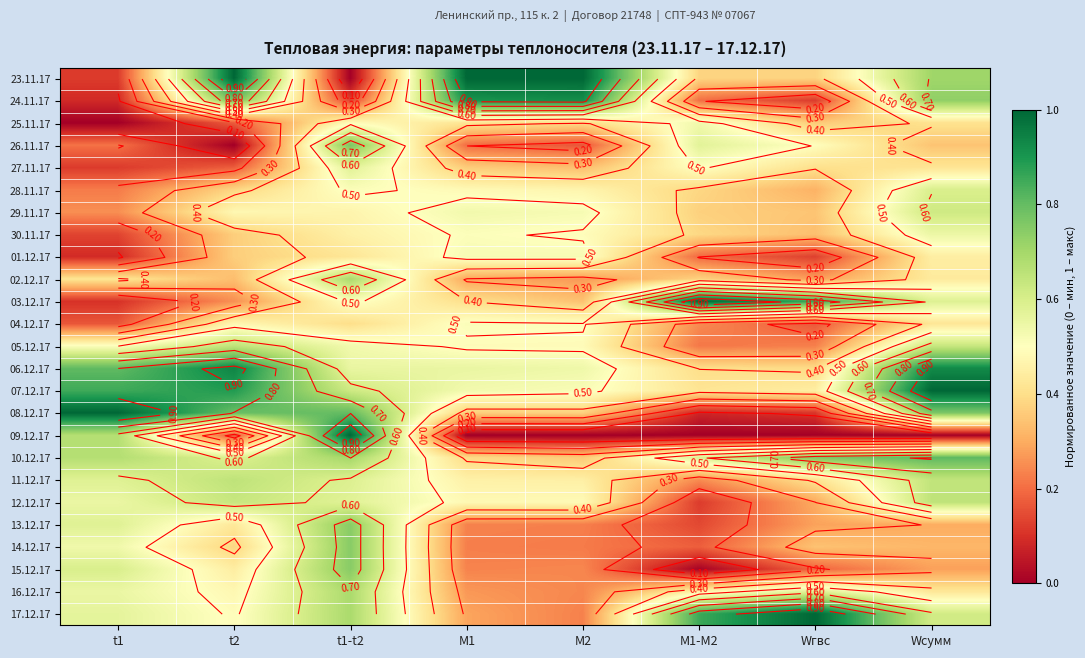

Count the number of data series in this chart.

25